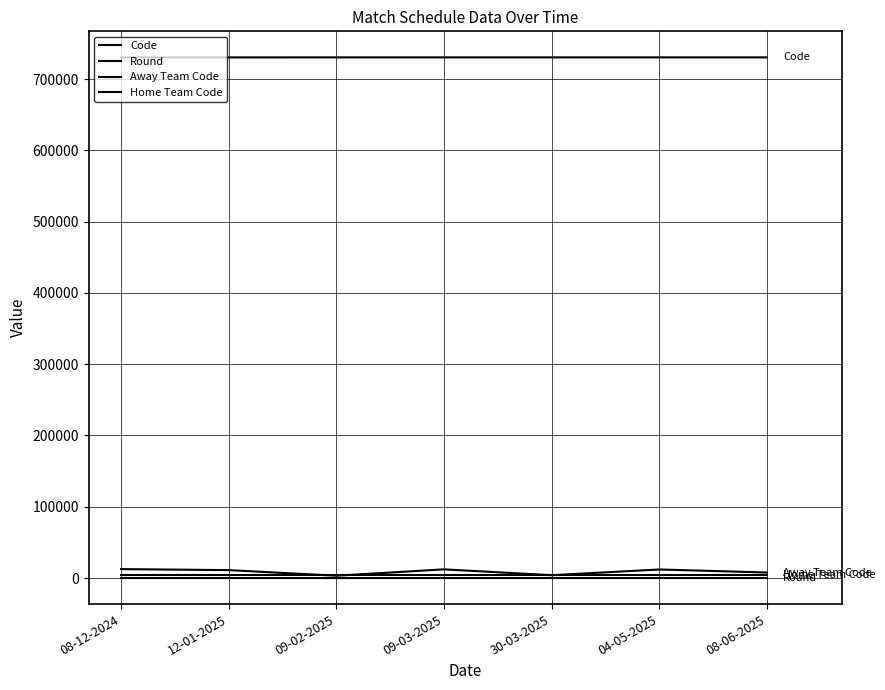

Which category has the highest value in the Code series?

08-06-2025